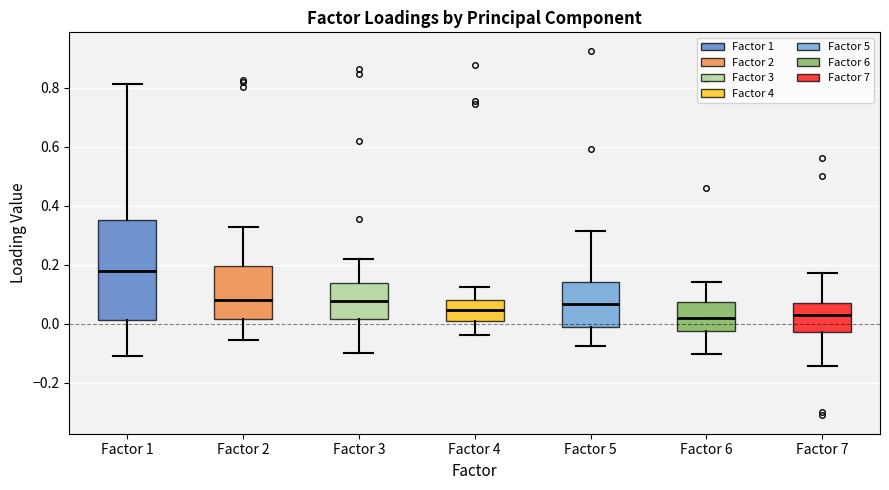

Where is the lower edge of the box for Factor 4 on the y-axis? The values are not printed on the chart, so give them approximately, as read against the axis.

0.02